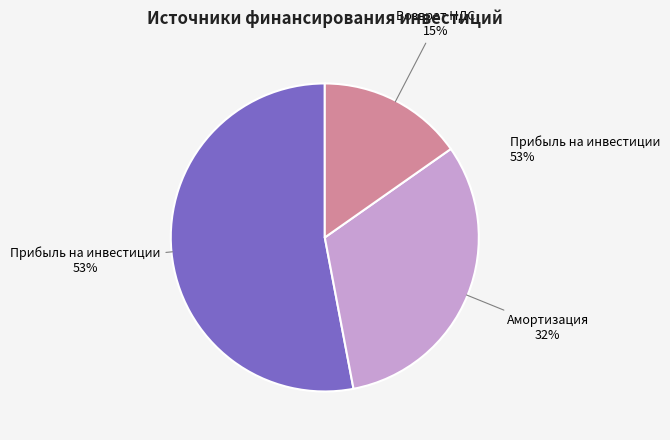

How much of the chart is everything except Прибыль на инвестиции?

47.0%